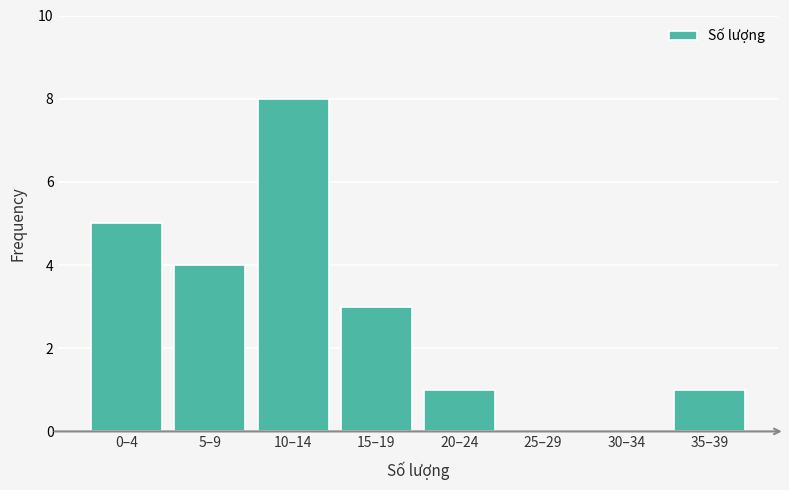

Reading left to right, transcribe all the data shown in this chart.

0–4=5	5–9=4	10–14=8	15–19=3	20–24=1	25–29=0	30–34=0	35–39=1